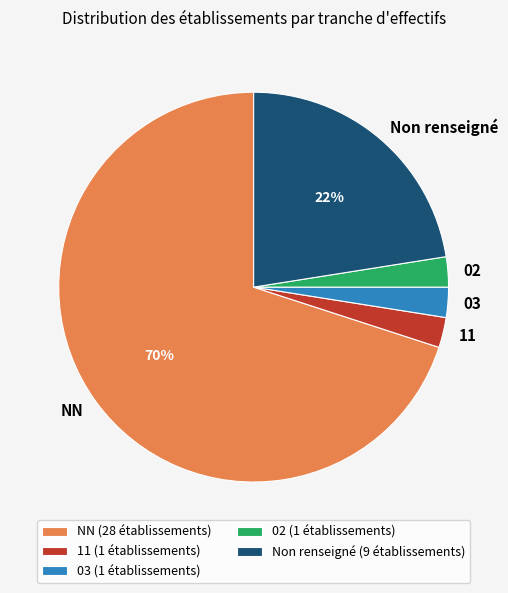

The 03 slice represents 11% of the pie. True or false?

False